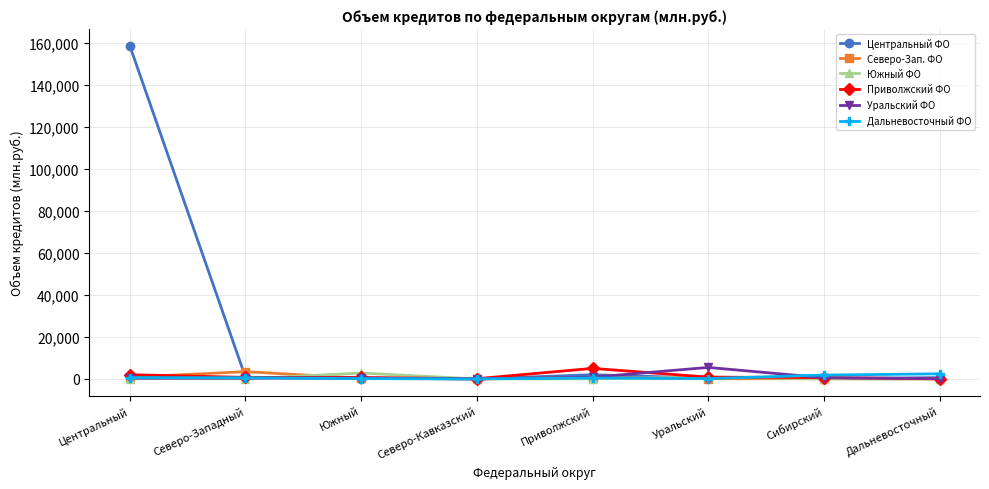

Does the chart have visible grid lines?

Yes